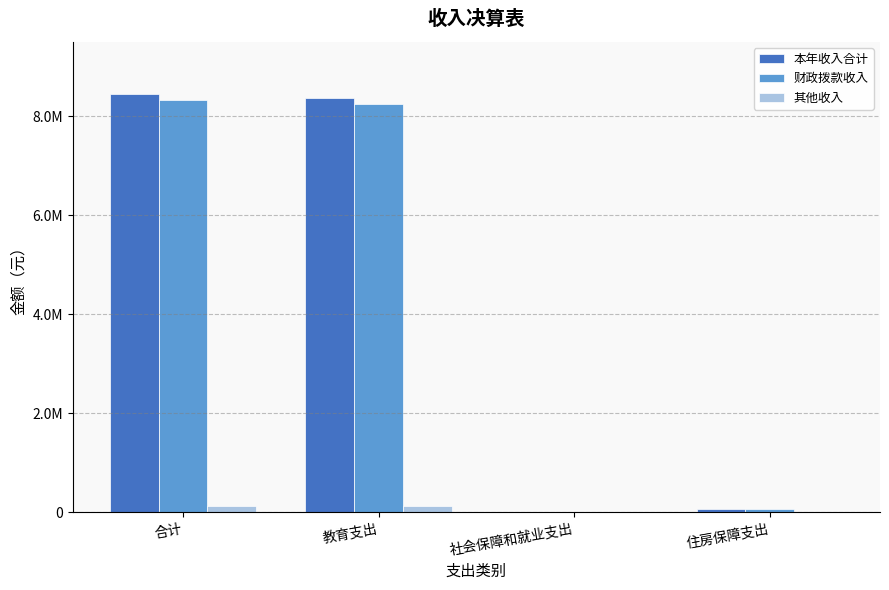

What are all the series names shown in the legend?

本年收入合计, 财政拨款收入, 其他收入